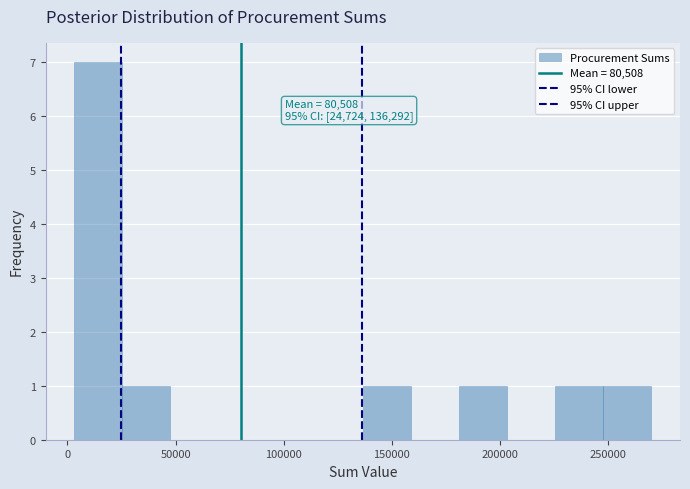

Over which range of the x-axis is the bar tallest?

5000 to 25000